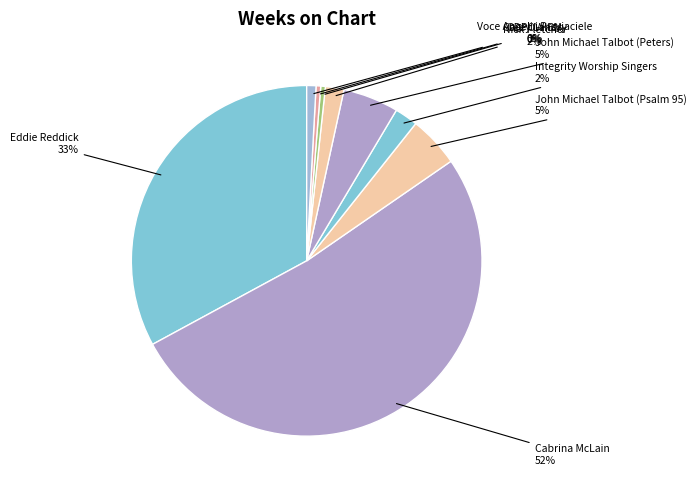

To the nearest percent, what is the average slice percentage?

11%